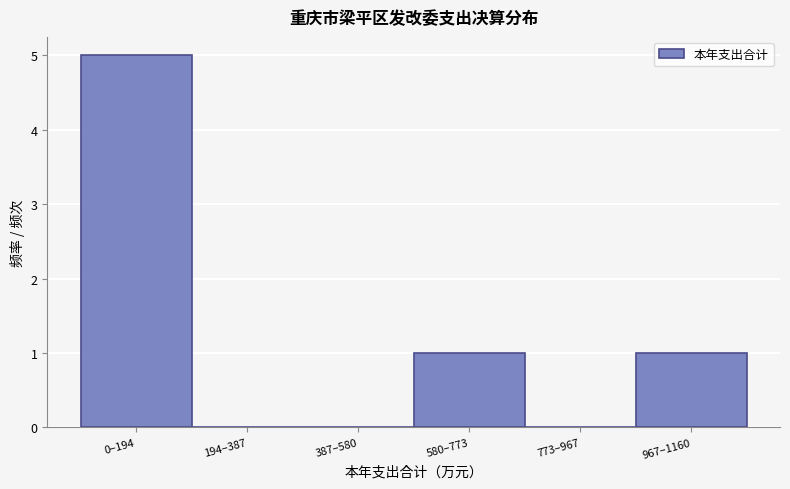

Reading right to left, extract all data points from this chart.

967–1160=1	773–967=0	580–773=1	387–580=0	194–387=0	0–194=5